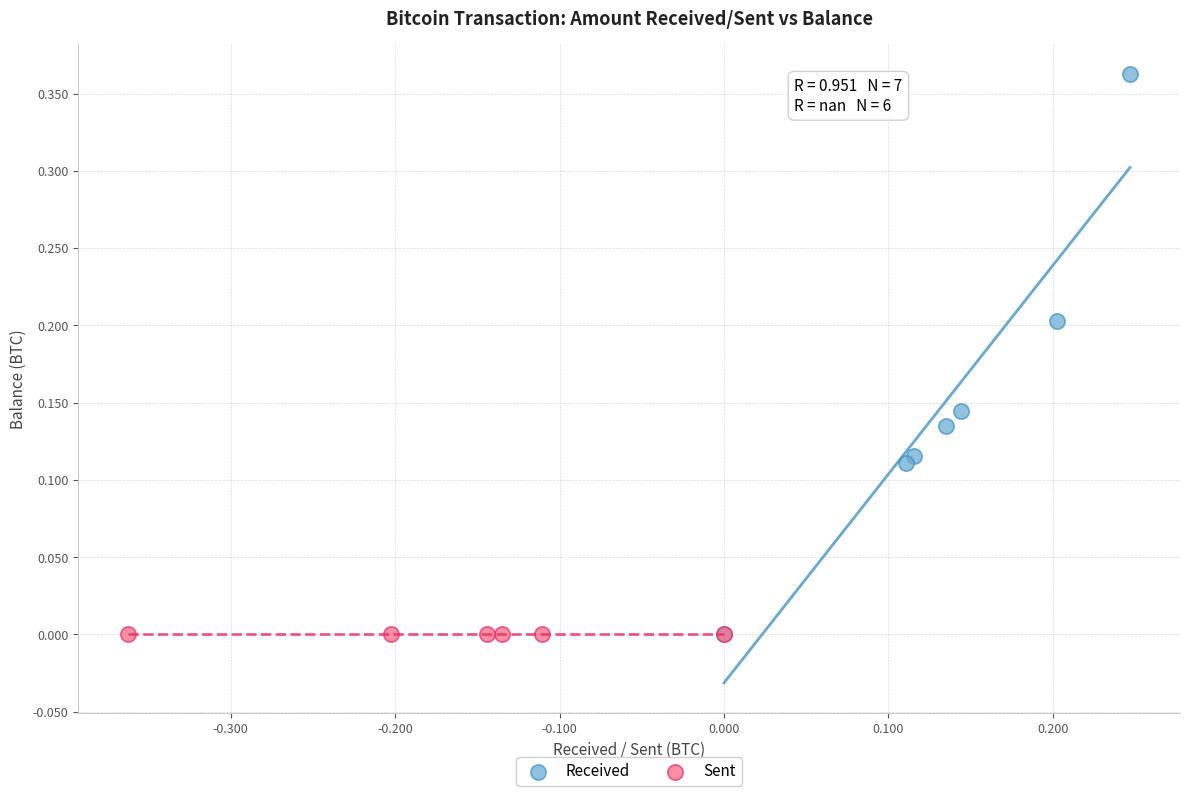

Which series contains the highest Y value?

Received